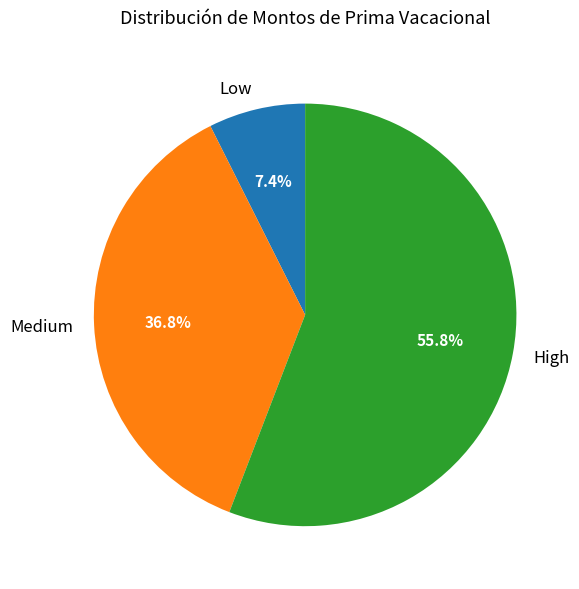

What percentage is NOT represented by Low?

92.6%